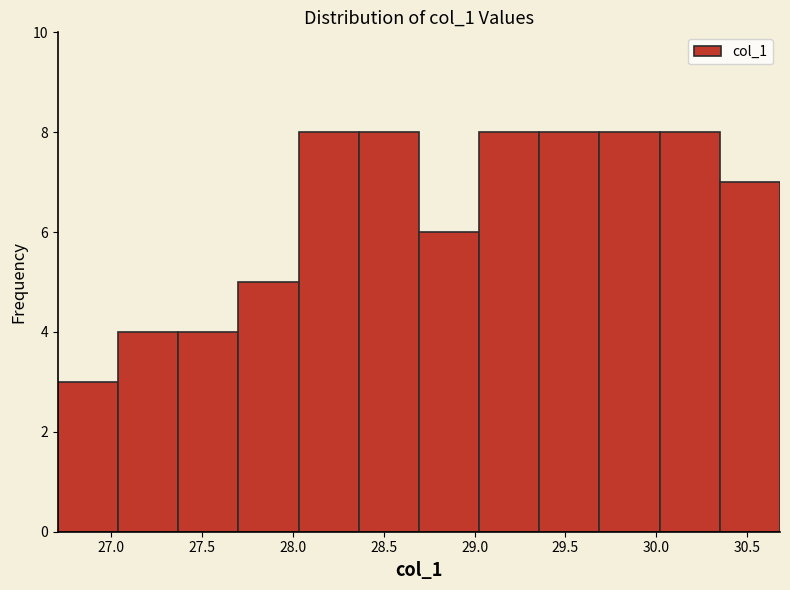

How tall is the bar that spans 28.35 to 28.70 on the x-axis? Neither the bar edges nor the heights are printed on the chart, so give them approximately, as read against the axes.

8